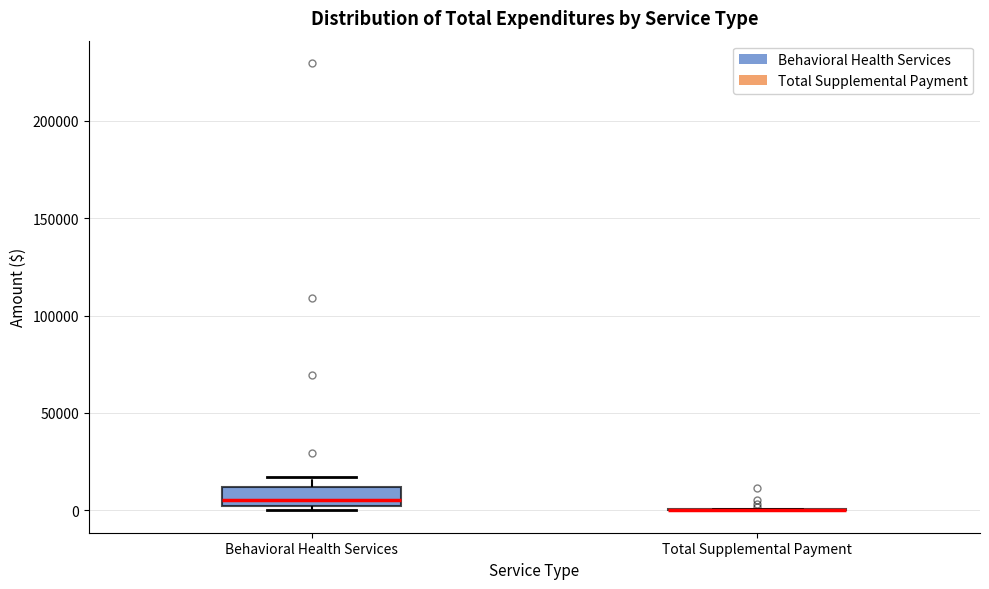

Reading left to right, read every box against the y-axis: the position of its median line, the range the box covers, and the ends of its whiskers. The values are not printed on the chart, so give them approximately, as read against the axis.

Behavioral Health Services: median 5000, box 0 to 10000, whiskers 0 (just below the box's lower edge) to 15000
Total Supplemental Payment: box collapsed to a line at 0, whiskers 0 to 0